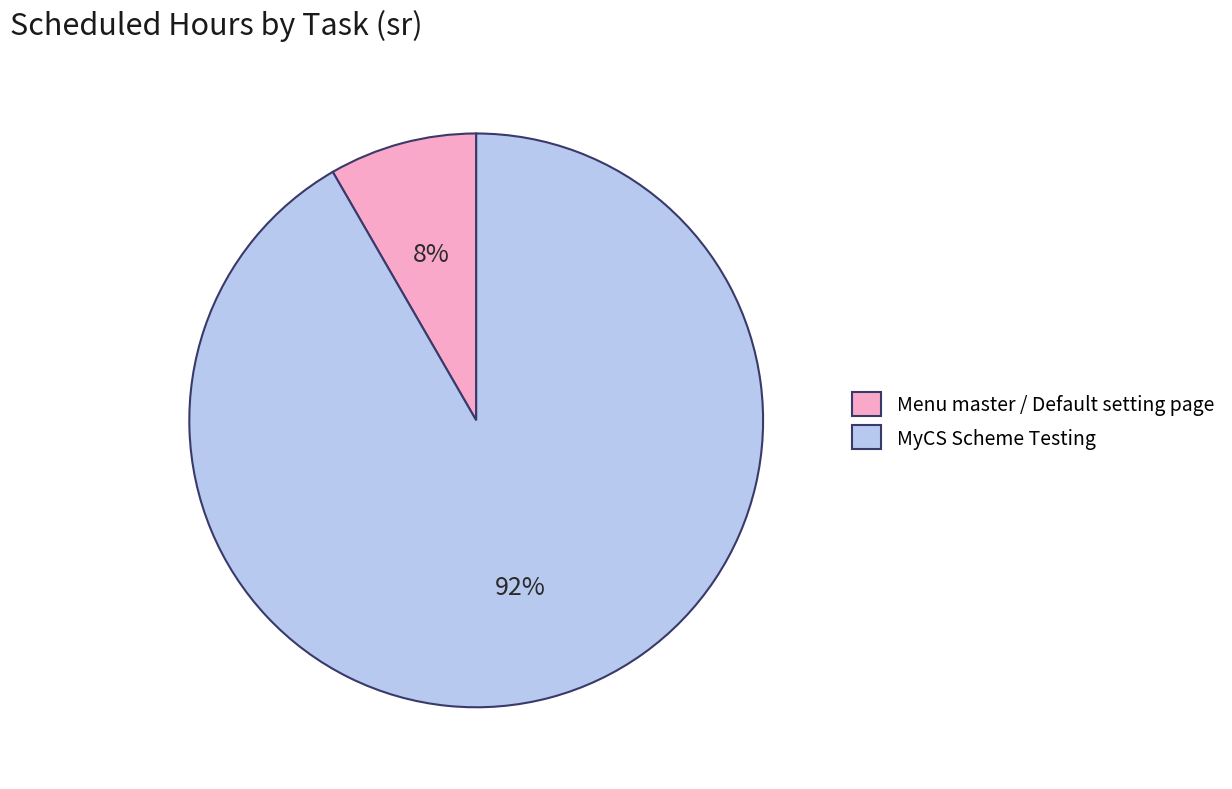

To the nearest percent, what is the average slice percentage?

50%